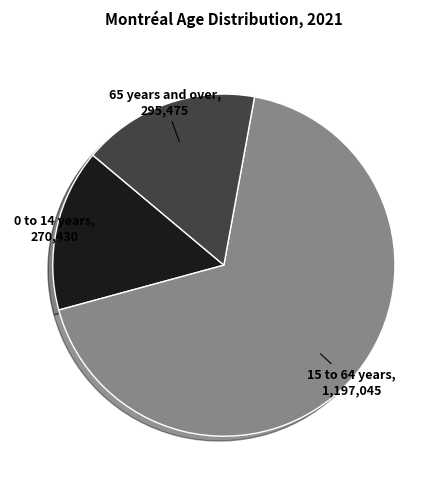

Rank the categories by value from highest to lowest.

15 to 64 years, 65 years and over, 0 to 14 years